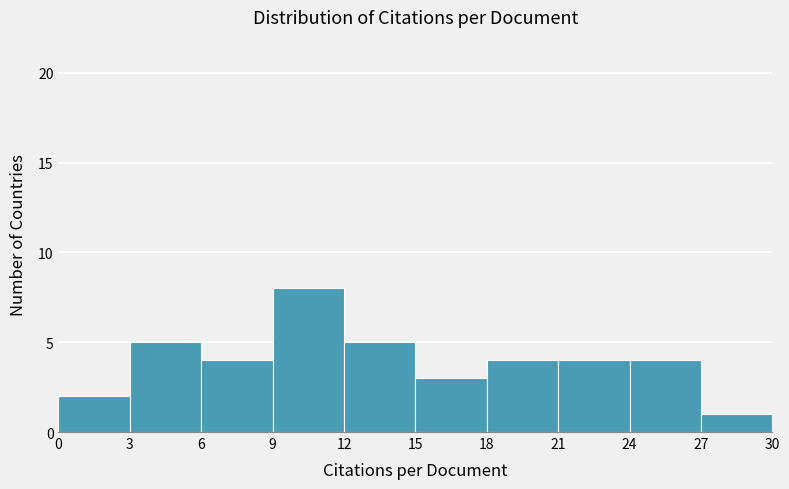

How tall is the bar that spans 24 to 27 on the x-axis? The values are not printed on the chart, so give them approximately, as read against the axis.

4